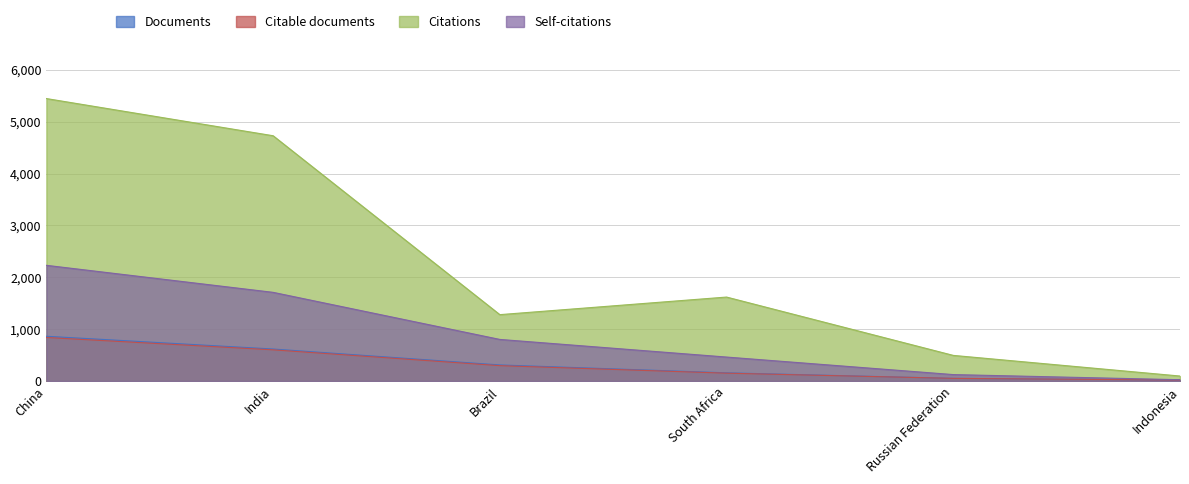

True or false: Citations has a value of 26 at Indonesia.

False